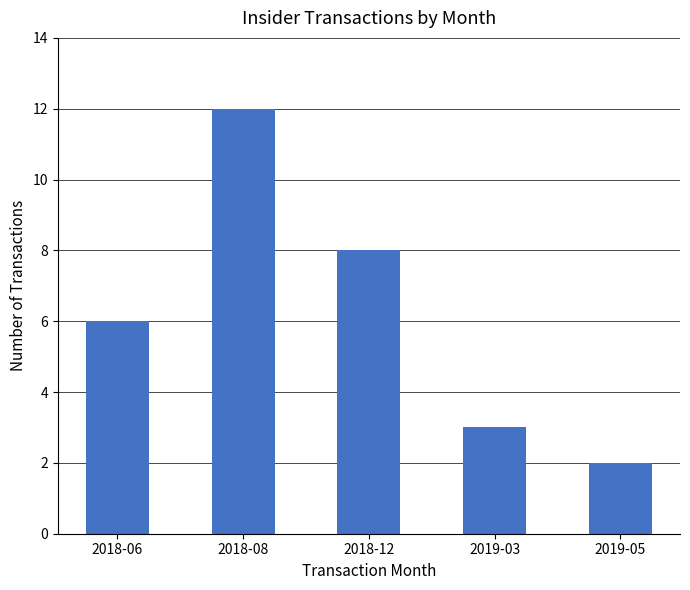

Reading right to left, transcribe all the data shown in this chart.

2019-05=2	2019-03=3	2018-12=8	2018-08=12	2018-06=6